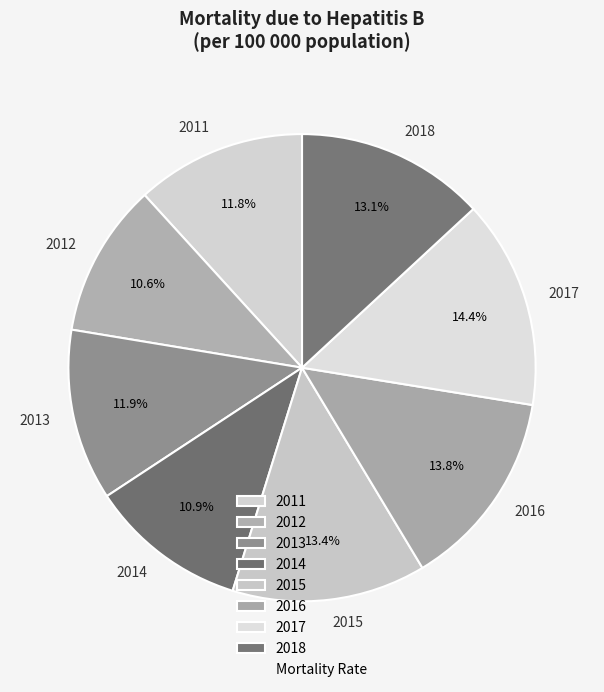

Is it true that 2017 is 3% of the pie?

False